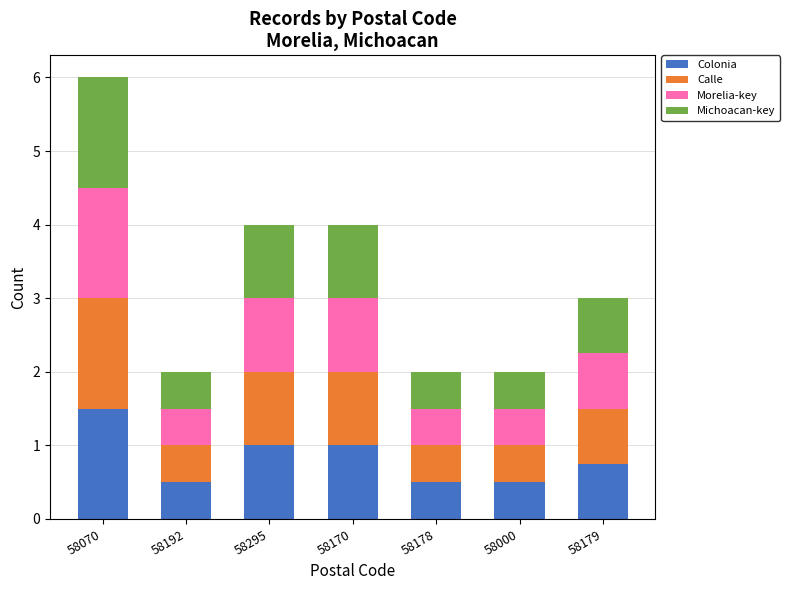

What is the average value of the Colonia series?

0.8